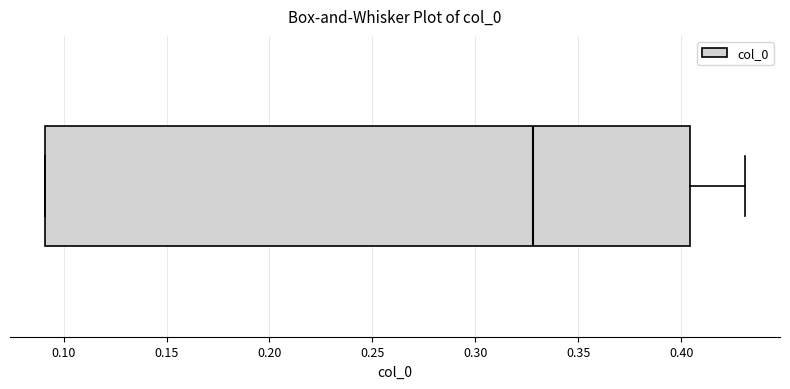

Read this box plot against the x-axis: the position of the median line, the range covered by the box, and the ends of both whiskers. The values are not printed on the chart, so give them approximately, as read against the axis.

median 0.330, box 0.090 to 0.405, whiskers 0.090 to 0.430